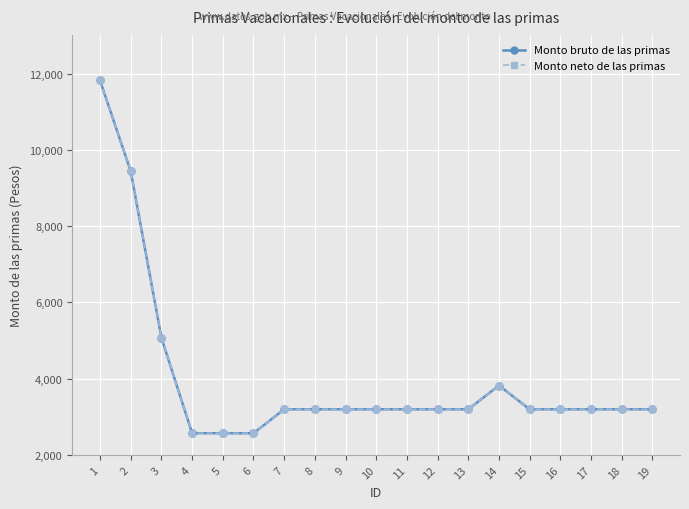

Is this an area chart (filled region under the line)?

No